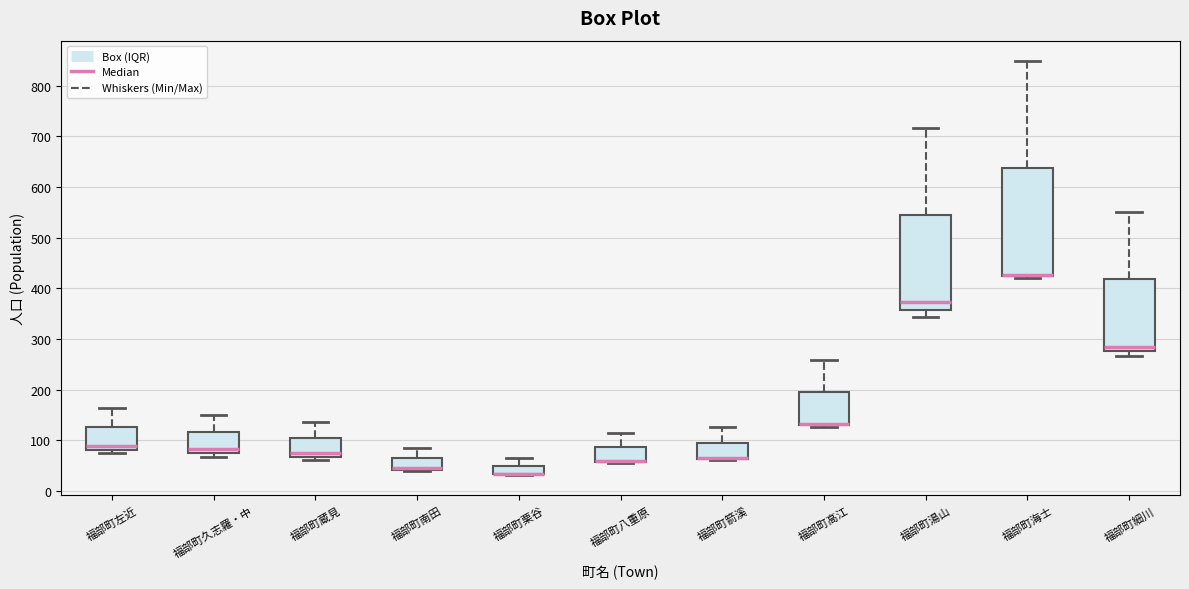

Reading left to right, transcribe this box plot: for each box, give where its median line is, the range the box spans, and where its two whiskers end, as read against the y-axis. The values are not printed on the chart, so give them approximately, as read against the axis.

福部町左近: median 90, box 80 to 130, whiskers 70 to 160
福部町久志羅・中: median 80 (just above the box's lower edge), box 80 to 120, whiskers 70 to 150
福部町蔵見: median 80, box 70 to 110, whiskers 60 to 140
福部町南田: median 50 (drawn on the box's lower edge), box 40 to 60, whiskers 40 to 80
福部町栗谷: median 30 (drawn on the box's lower edge), box 30 to 50, whiskers 30 to 70
福部町八重原: median 60 (drawn on the box's lower edge), box 60 to 90, whiskers 60 to 110
福部町箭溪: median 70 (drawn on the box's lower edge), box 60 to 100, whiskers 60 to 130
福部町高江: median 130 (drawn on the box's lower edge), box 130 to 200, whiskers 130 (just below the box's lower edge) to 260
福部町湯山: median 370, box 360 to 540, whiskers 340 to 720
福部町海士: median 430 (drawn on the box's lower edge), box 420 to 640, whiskers 420 to 850
福部町細川: median 280 (just above the box's lower edge), box 280 to 420, whiskers 270 to 550